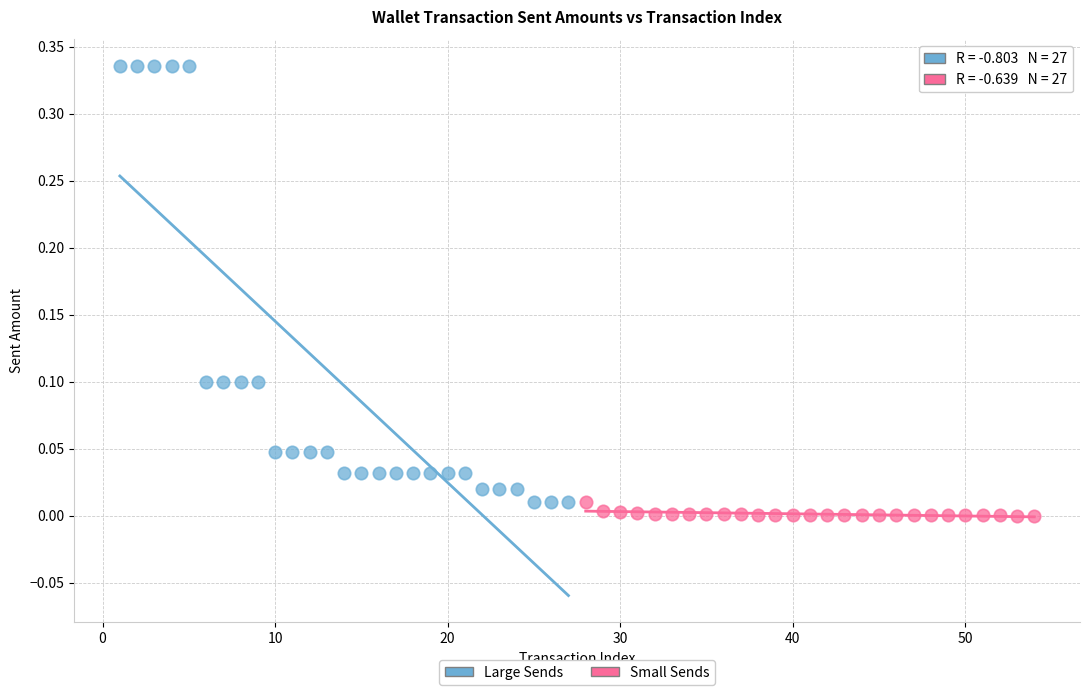

Which series has the largest Y range (max minus min)?

Large Sends